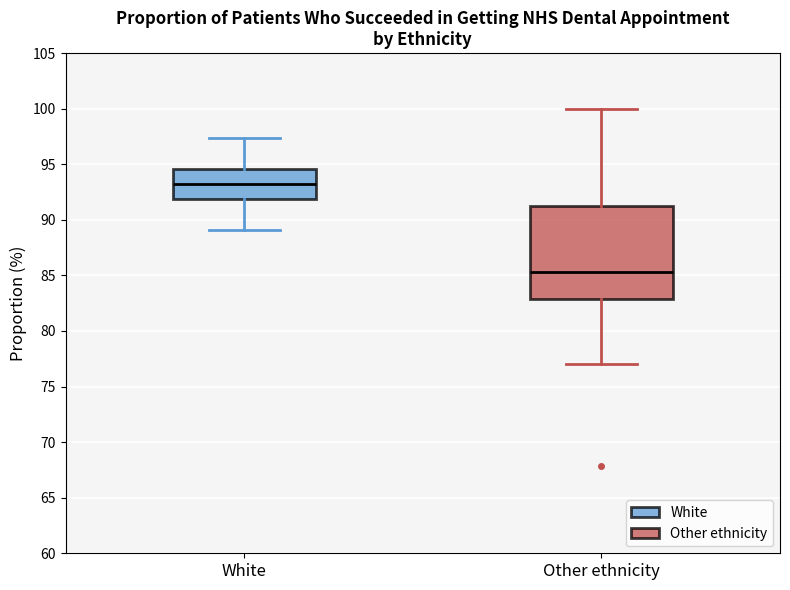

Which box is the tallest, from its lower edge to its upper edge?

Other ethnicity